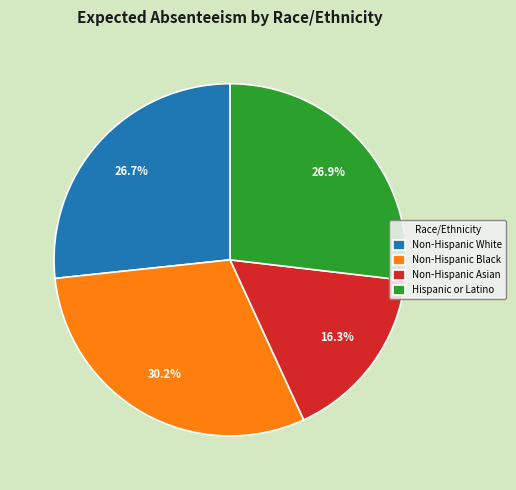

To the nearest percent, what percentage of the pie is Hispanic or Latino?

27%